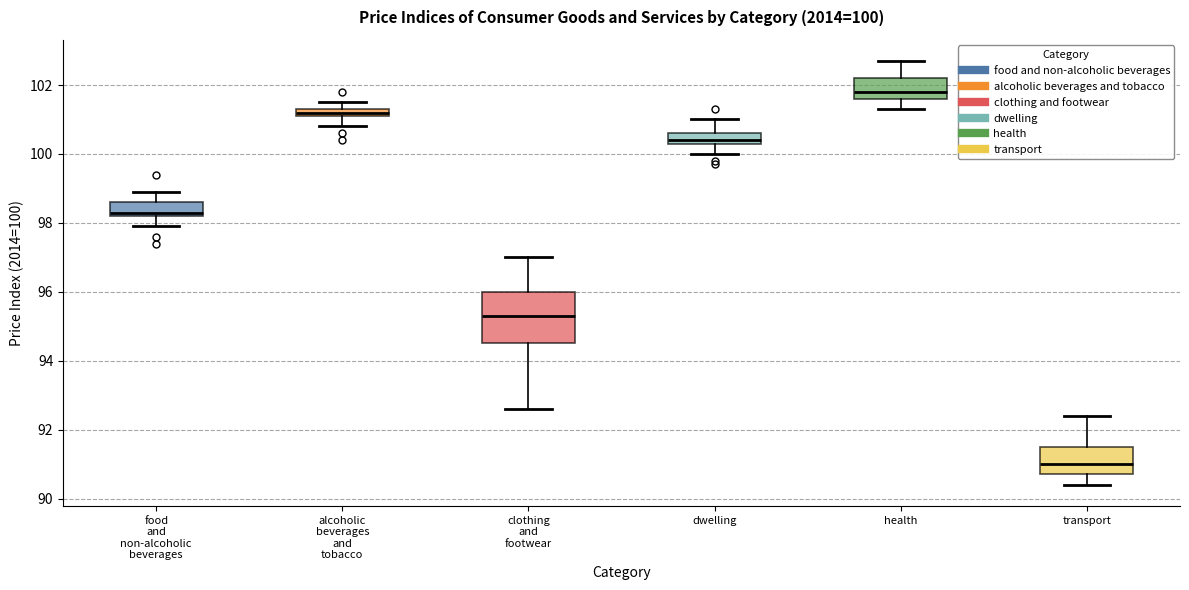

Which box is the tallest, from its lower edge to its upper edge?

clothing and footwear